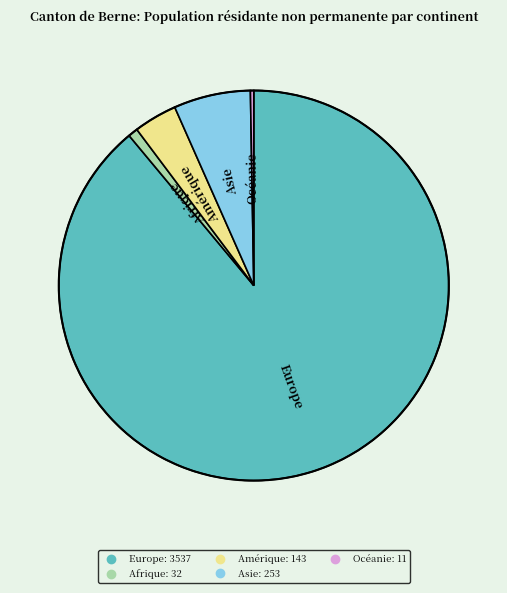

The Europe slice represents 76% of the pie. True or false?

False